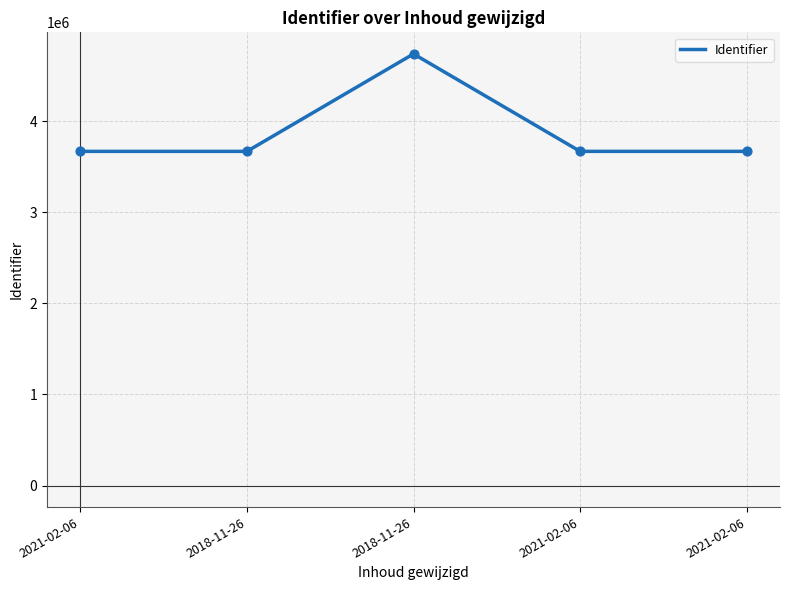

Is this an area chart (filled region under the line)?

No